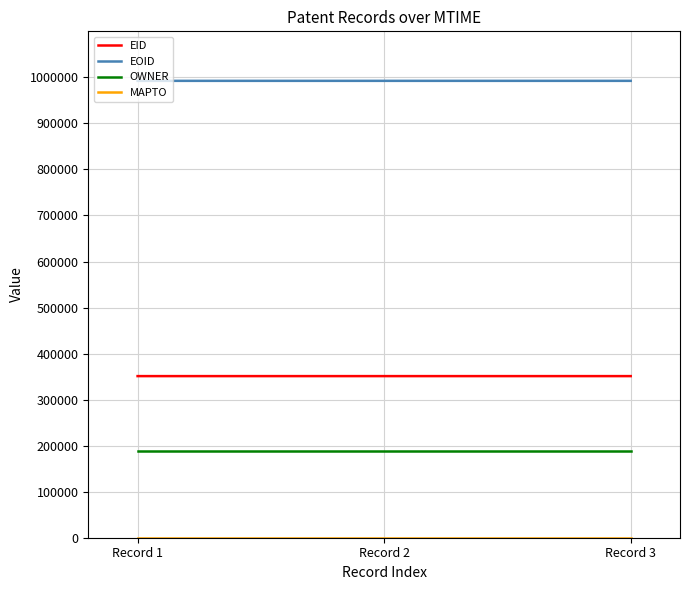

How many series are shown in this chart?

4